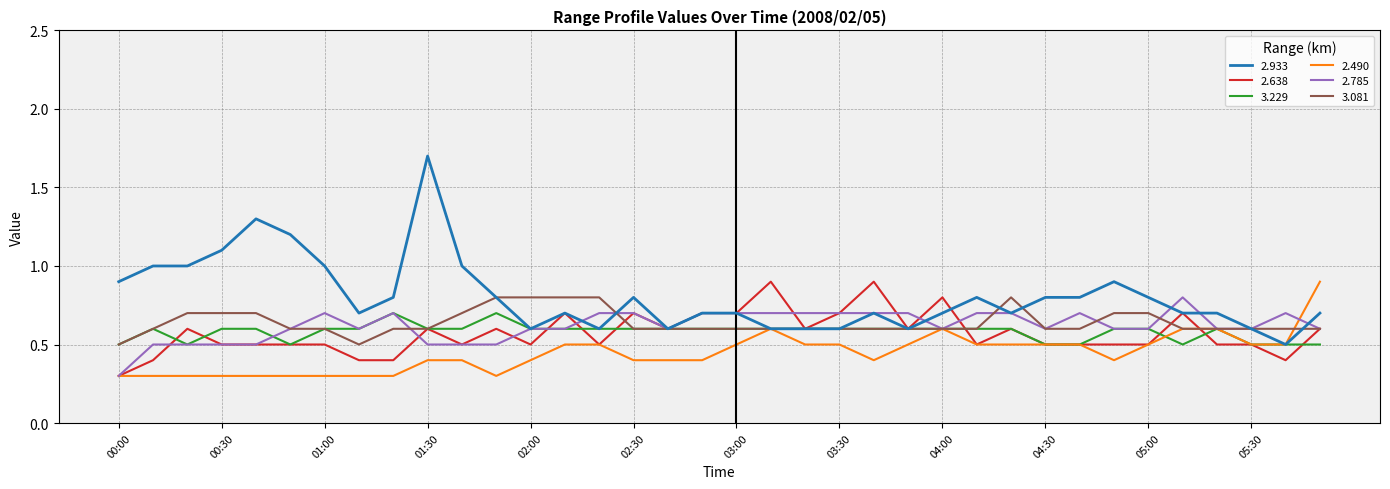

What is the difference between the maximum and minimum values in the 2.785 series?

0.5